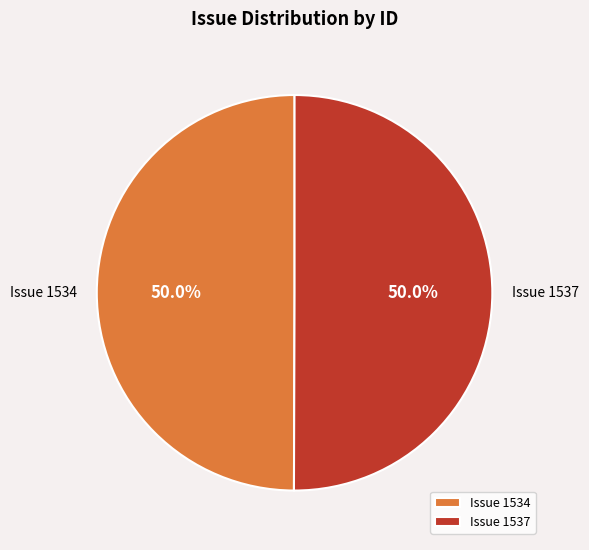

How many slices are in this pie chart?

2